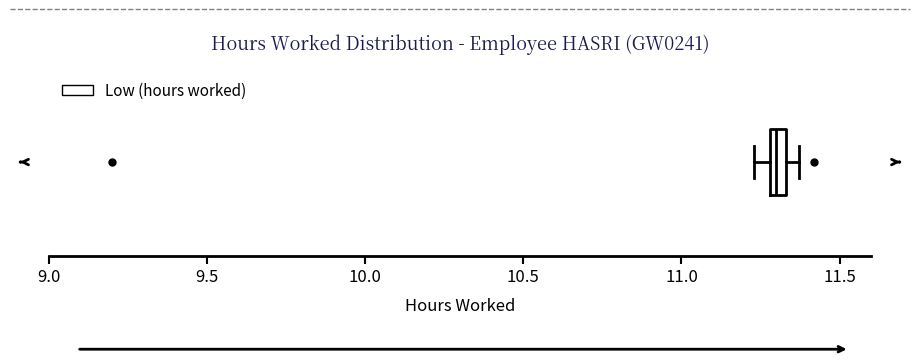

Where is the right edge of the box on the x-axis? The values are not printed on the chart, so give them approximately, as read against the axis.

11.35